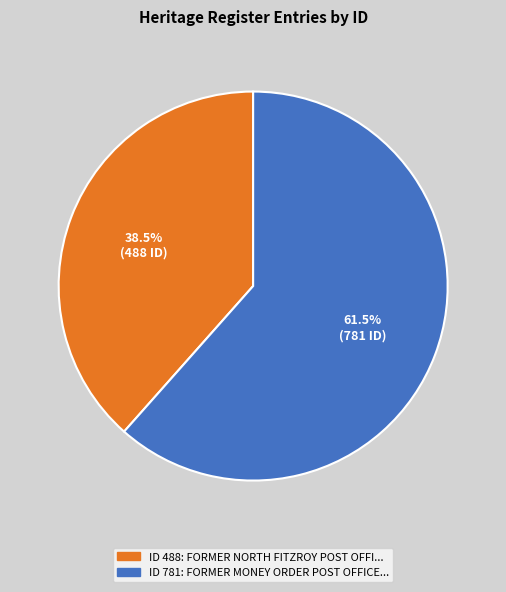

To the nearest percent, what is the difference between the largest and smallest slice percentages?

23%